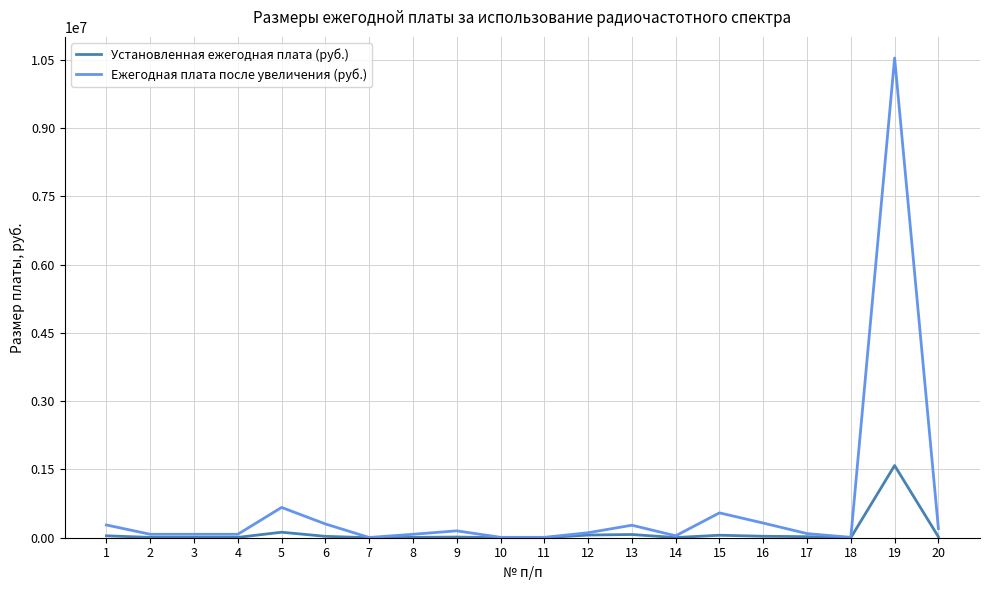

At which category is the sum across all series the highest?

19